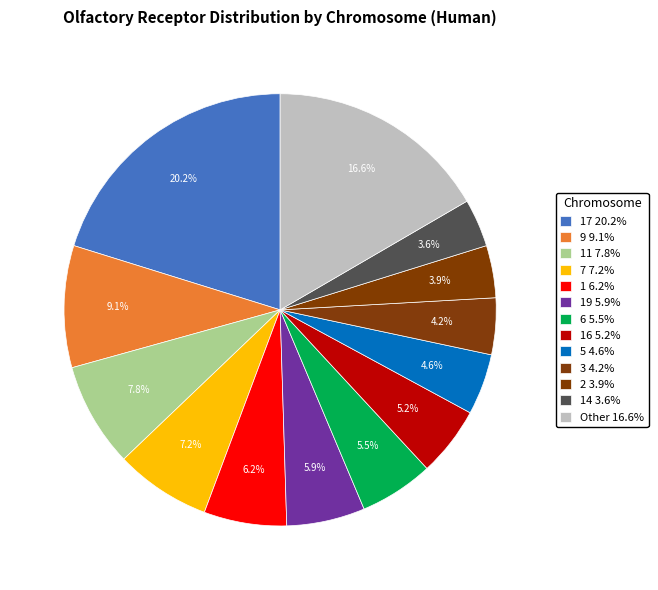

How many slices are in this pie chart?

13